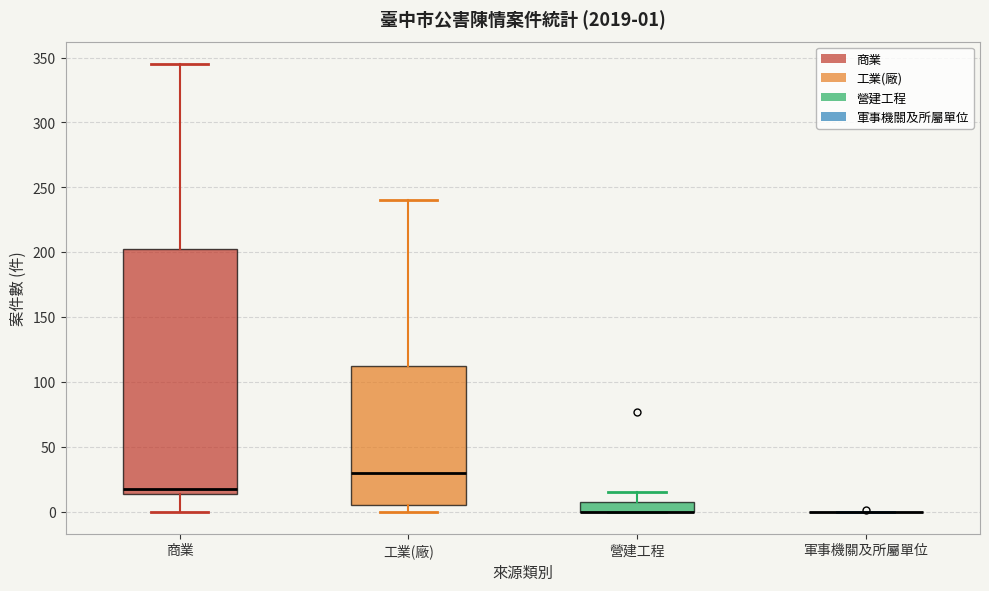

Which box is the tallest, from its lower edge to its upper edge?

商業